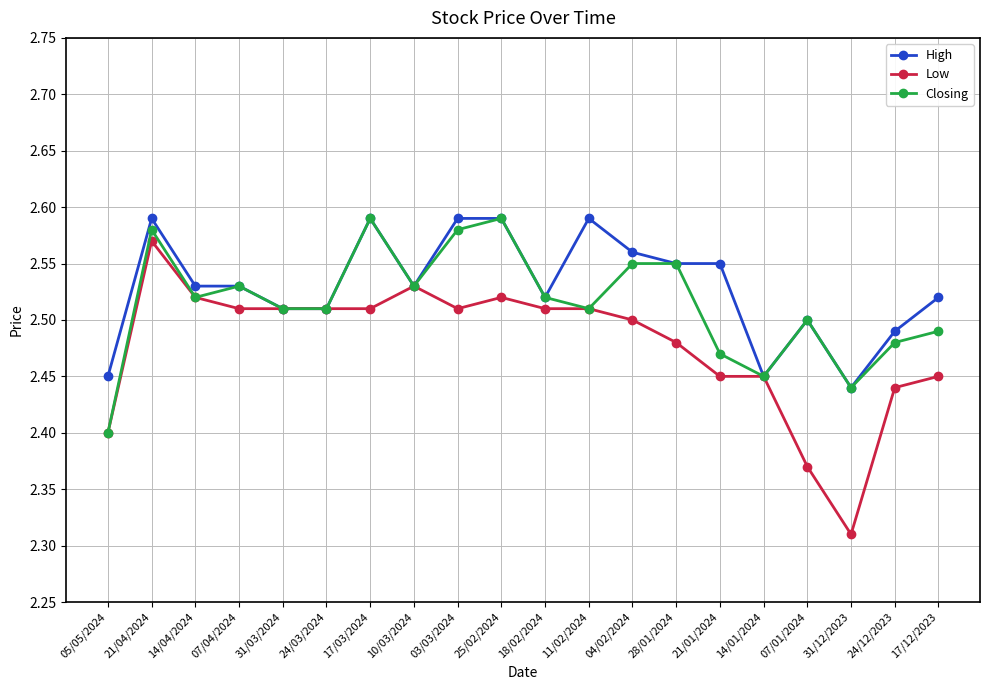

At which category is the sum across all series the highest?

21/04/2024